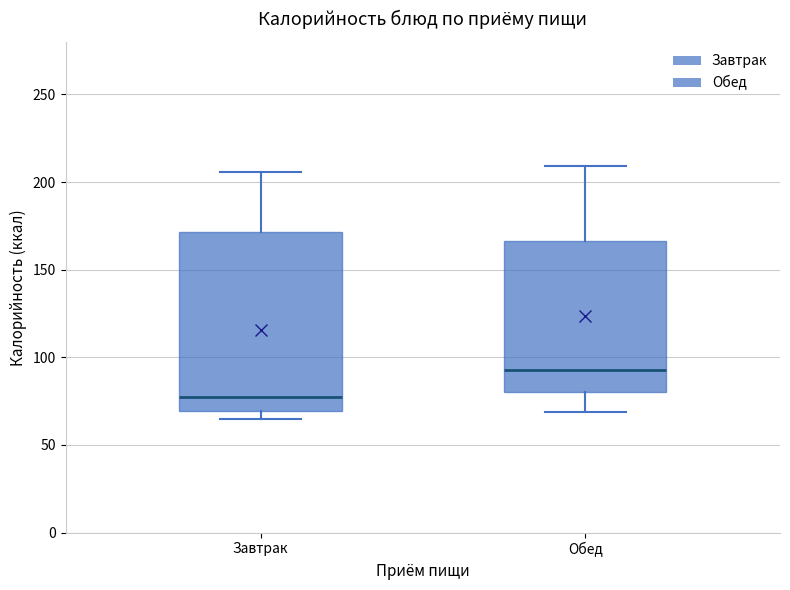

Reading left to right, transcribe this box plot: for each box, give where its median line is, the range the box spans, and where its two whiskers end, as read against the y-axis. The values are not printed on the chart, so give them approximately, as read against the axis.

Завтрак: median 80, box 70 to 170, whiskers 65 to 205
Обед: median 95, box 80 to 165, whiskers 70 to 210